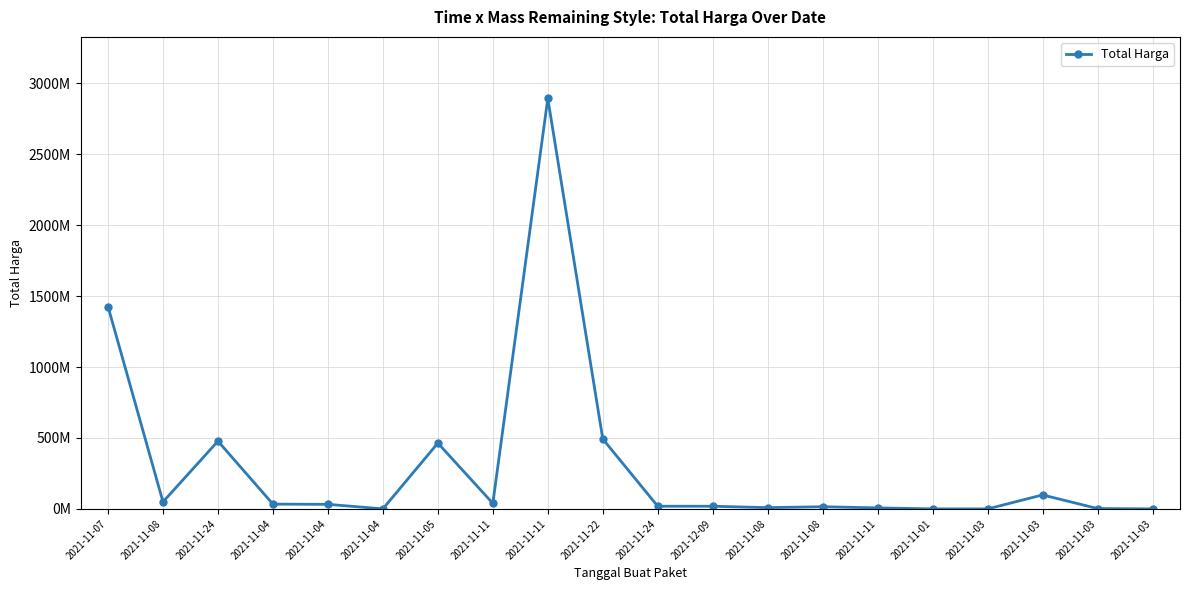

What is the approximate value at 2021-11-08, to the nearest 10?

15513960